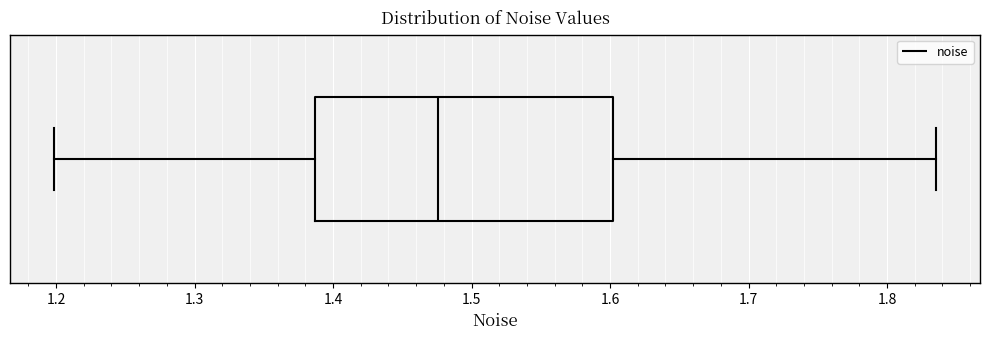

Where does the left whisker of the box end on the x-axis? The values are not printed on the chart, so give them approximately, as read against the axis.

1.20